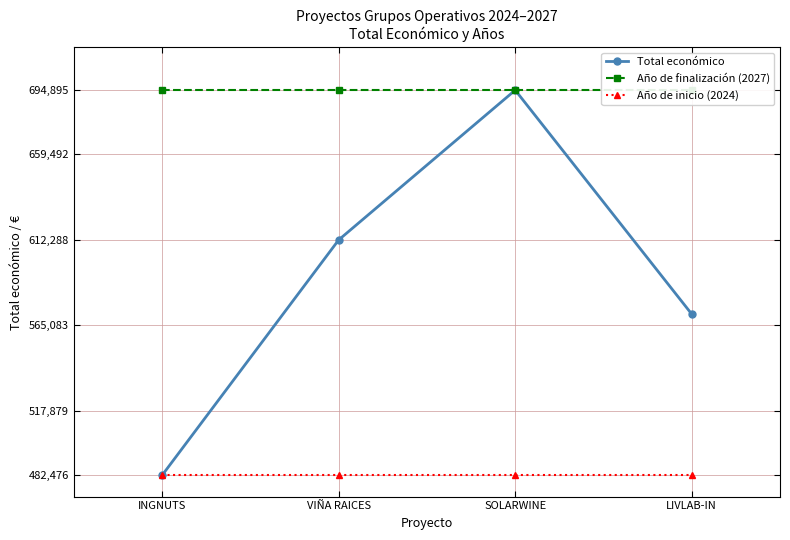

Between which two adjacent categories do Año de finalización (2027) and Total económico first intersect?

VIÑA RAICES and SOLARWINE